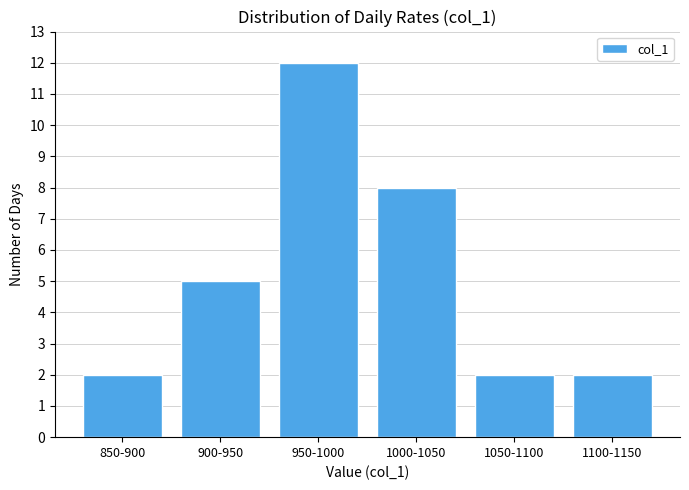

Reading right to left, extract all data points from this chart.

1100-1150=2	1050-1100=2	1000-1050=8	950-1000=12	900-950=5	850-900=2